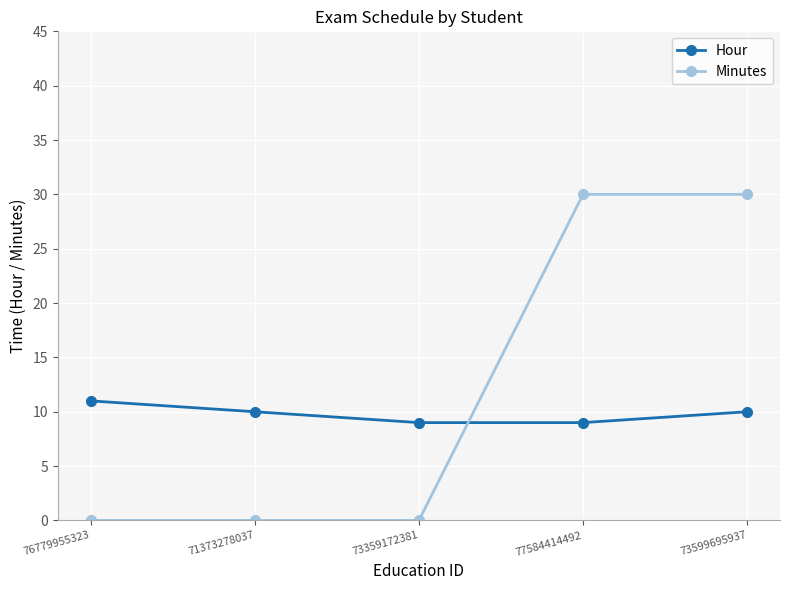

How many lines are shown in the chart?

2